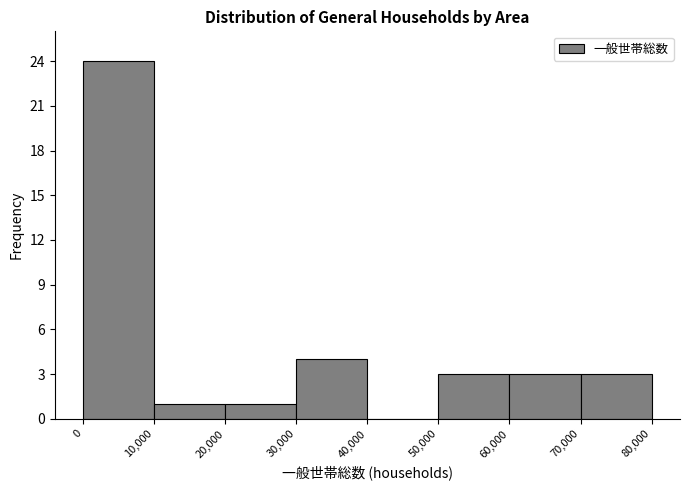

How tall is the bar that spans 10,000 to 20,000 on the x-axis? The values are not printed on the chart, so give them approximately, as read against the axis.

1